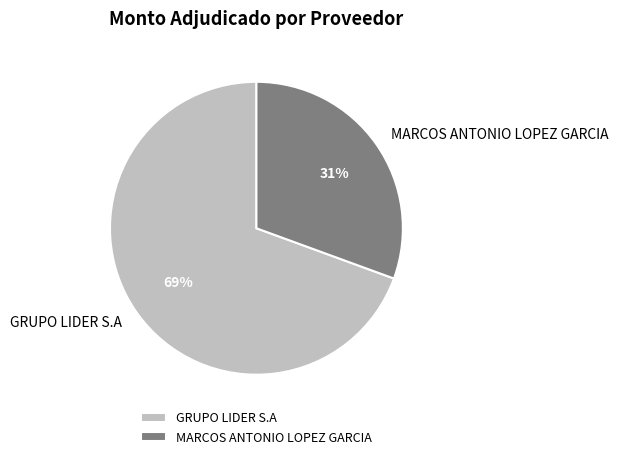

What percentage is the GRUPO LIDER S.A slice, to the nearest percent?

69%